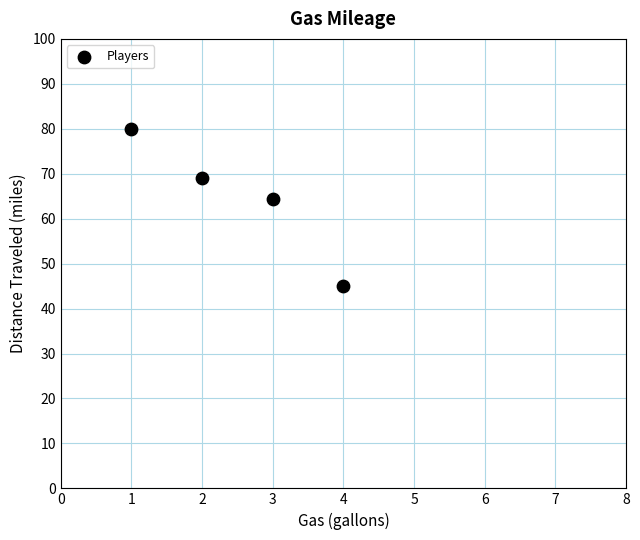

What is the range of Y values (max minus min)?

35.0